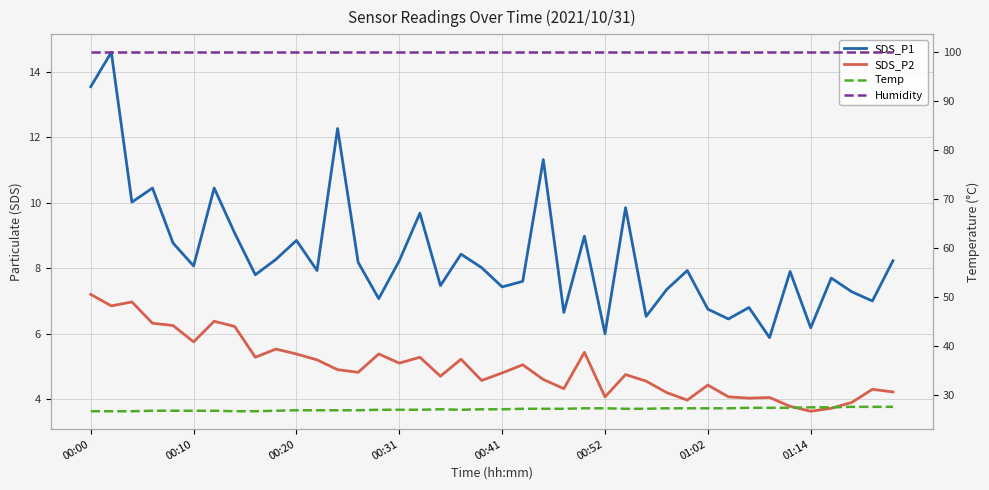

In SDS_P2, how many points are higher than both neighbors (excluding endpoints)?

12